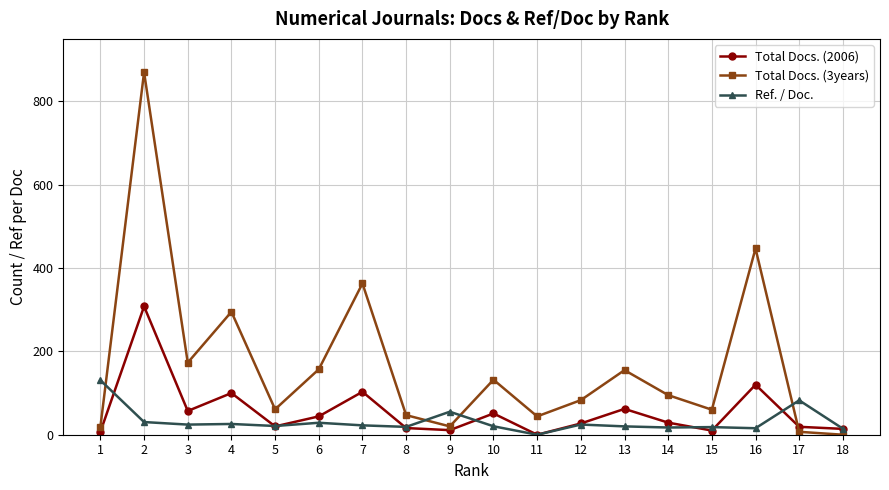

At which category does Total Docs. (2006) reach its first local valley?

3